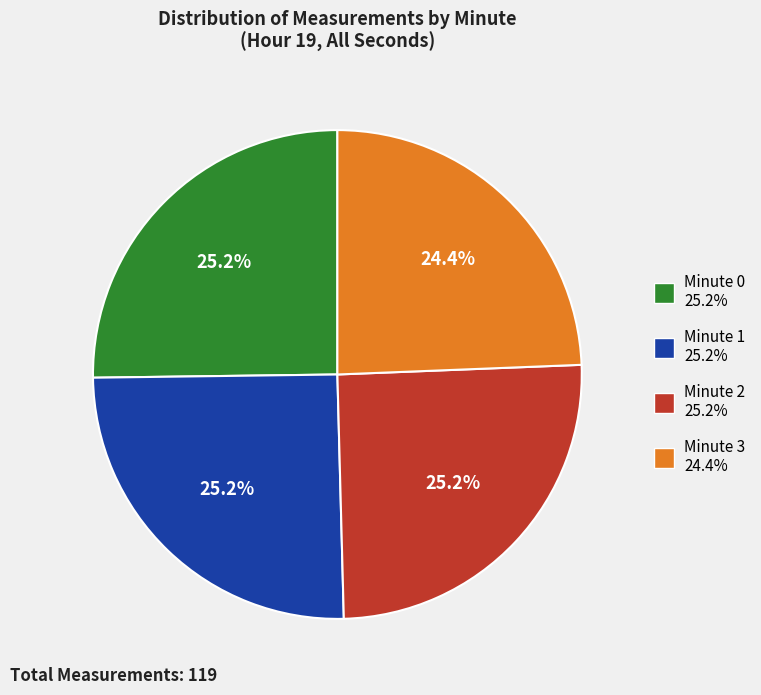

Which category has the smallest portion of the pie?

Minute 3